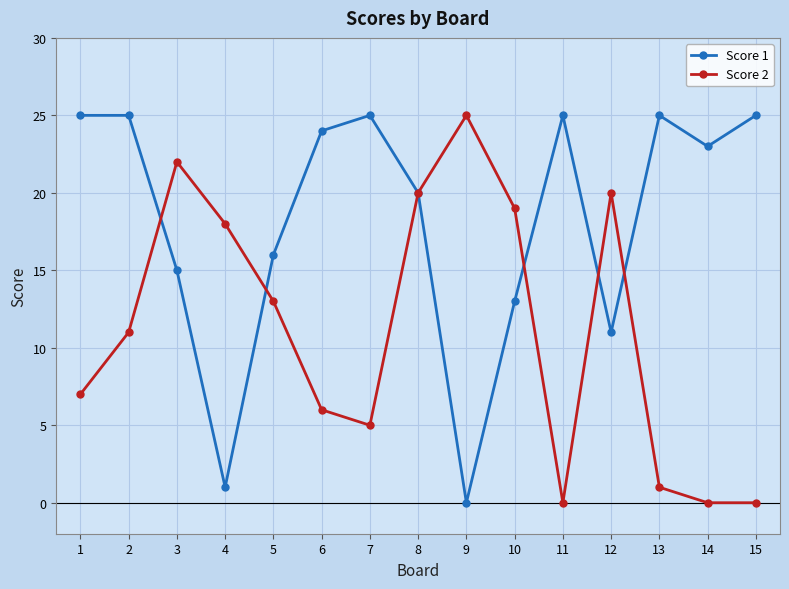

What is the approximate value of Score 1 at 12?

11